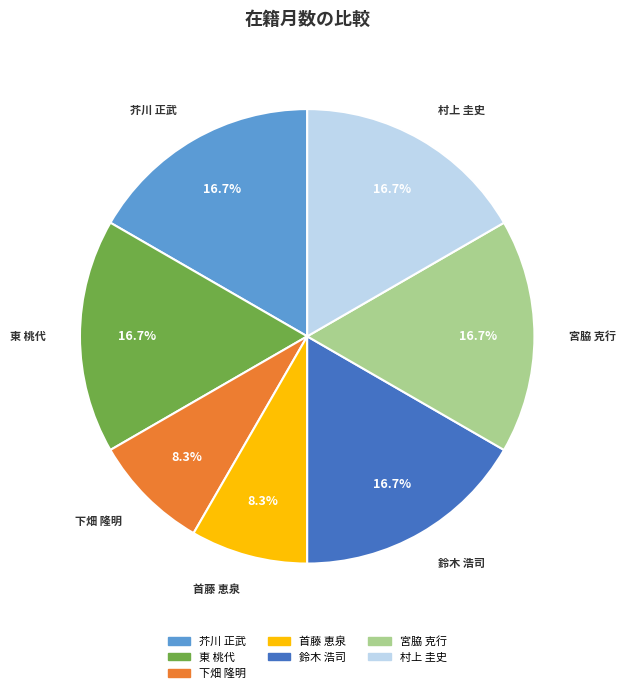

What percentage do 下畑 隆明 and 東 桃代 together represent?

25.0%